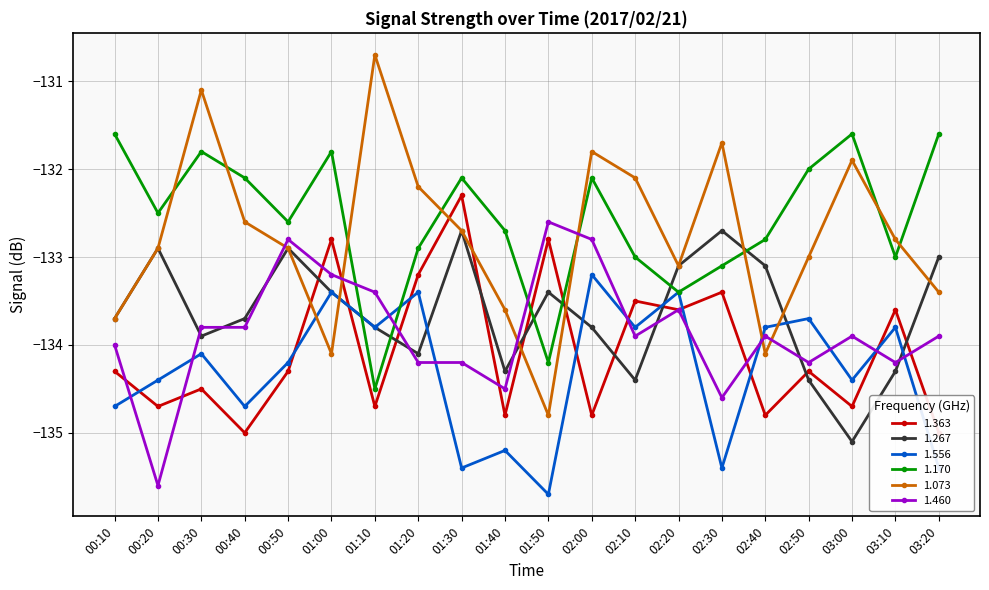

What is the label of the 4th point from the left?

00:40